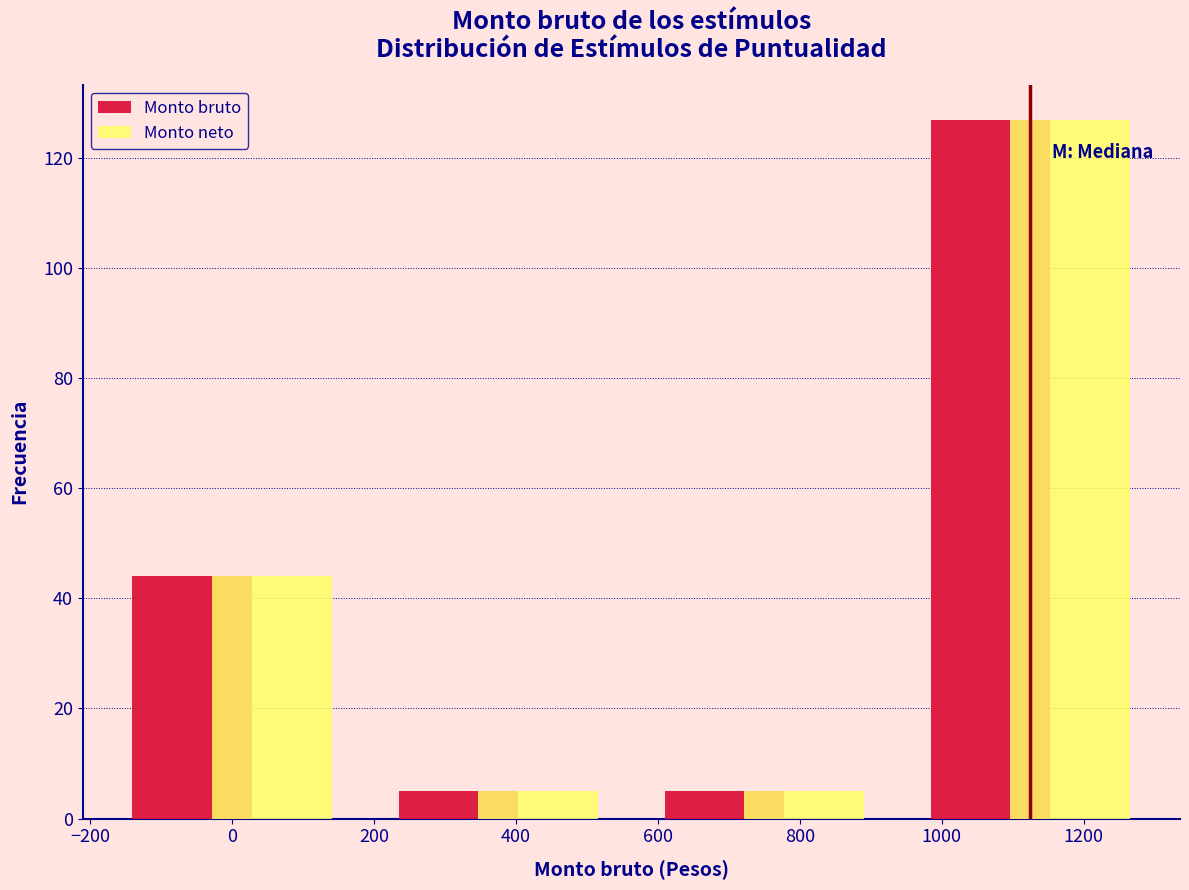

Reading left to right, list every range on the x-axis with the height of the bar of each series over it. Neither the bar edges nor the heights are printed on the chart, so give them approximately, as read against the axes.

-180 to 180: Monto bruto=44	Monto neto=44
180 to 560: Monto bruto=6	Monto neto=6
560 to 940: Monto bruto=6	Monto neto=6
940 to 1320: Monto bruto=128	Monto neto=128